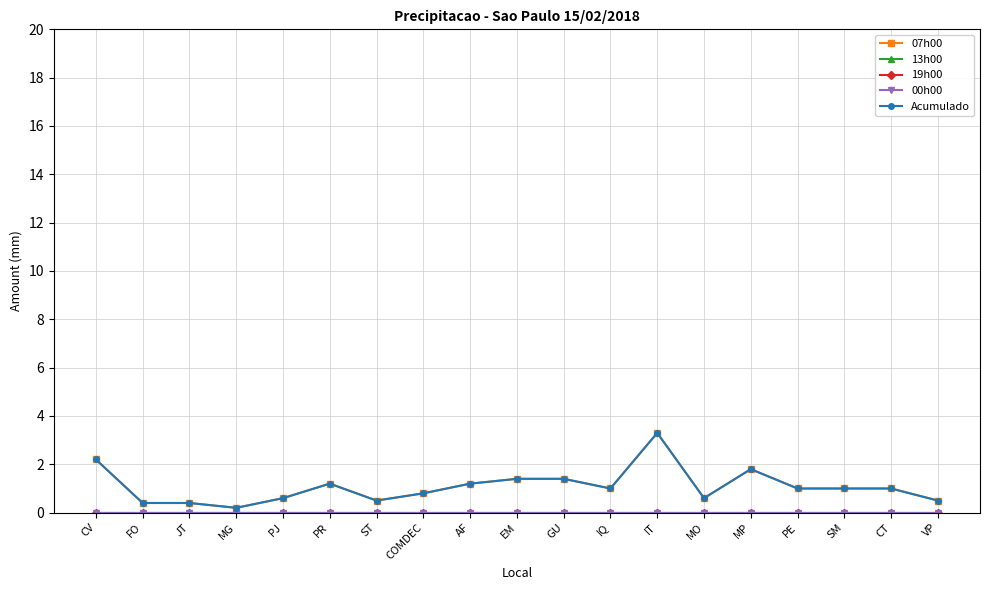

True or false: 13h00 and 07h00 intersect in this chart.

False